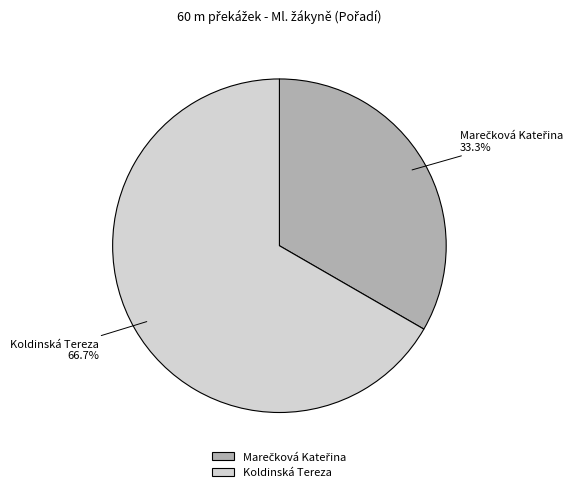

Is there a majority slice in this chart?

Yes